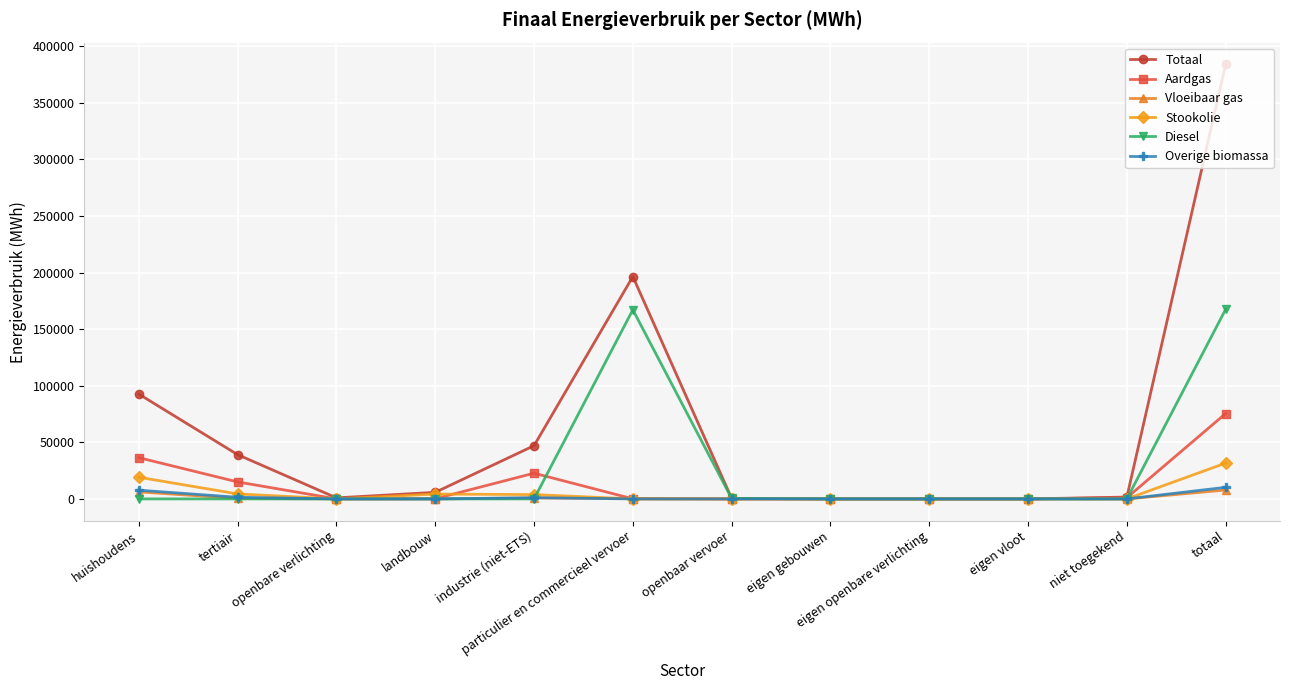

In Totaal, how many points are higher than both neighbors (excluding endpoints)?

1